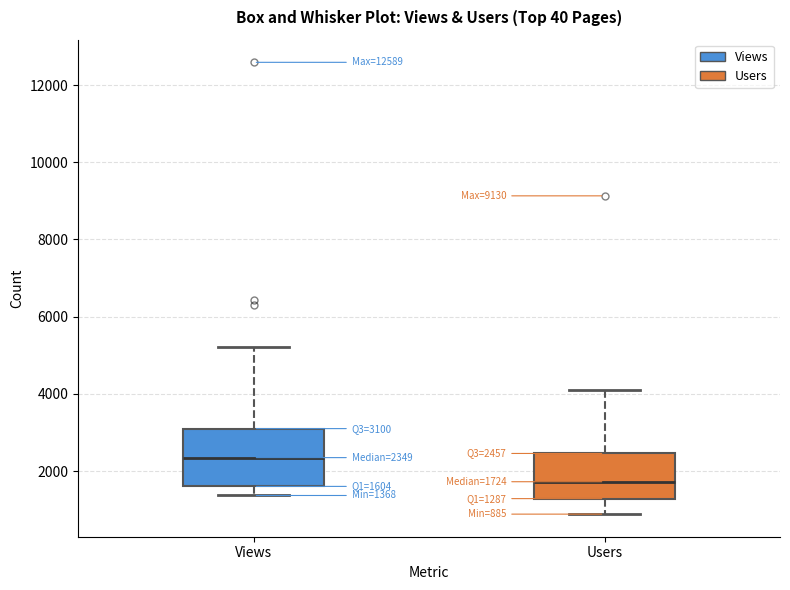

Which box is the tallest, from its lower edge to its upper edge?

Views